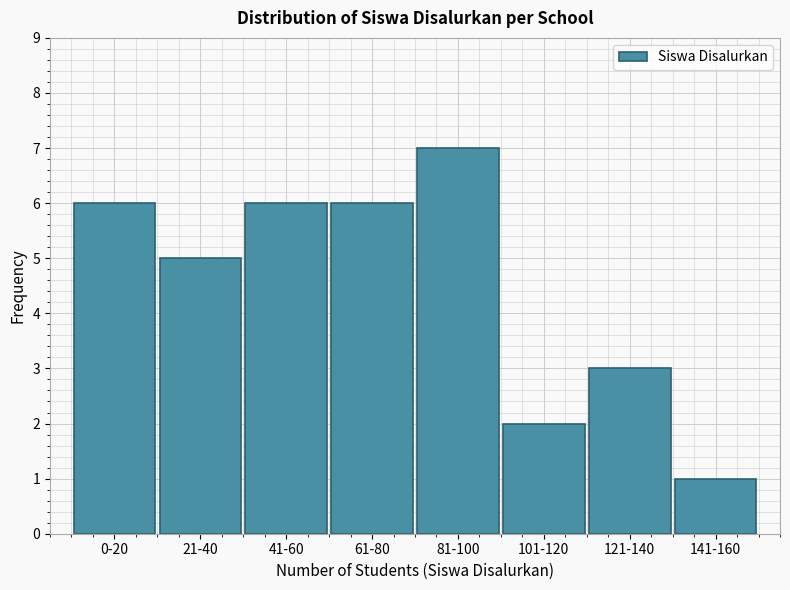

Reading left to right, what are all the values shown in this chart?

6	5	6	6	7	2	3	1